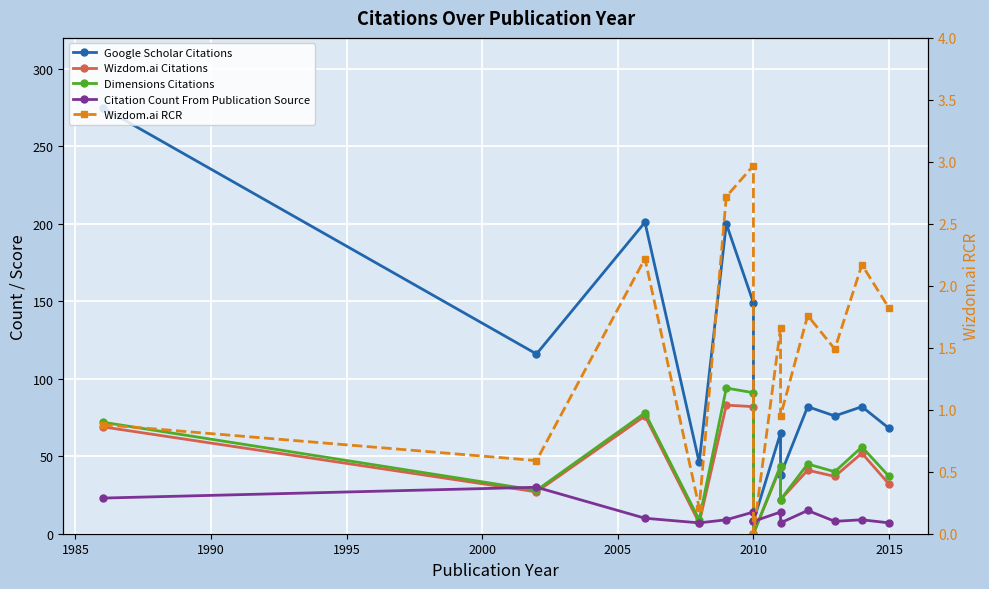

Which label corresponds to the smallest value in the chart?

2010